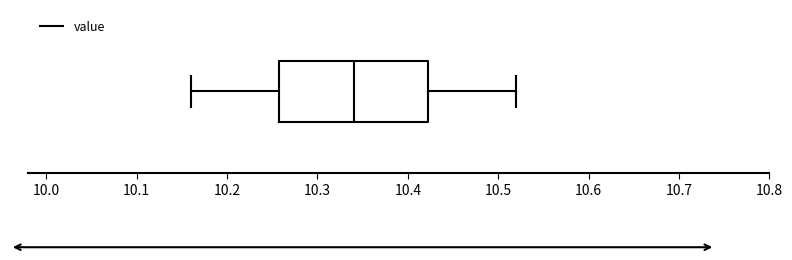

Transcribe this box plot: give where the median line is, the range the box spans, and where the two whiskers end, as read against the x-axis. The values are not printed on the chart, so give them approximately, as read against the axis.

median 10.34, box 10.26 to 10.42, whiskers 10.16 to 10.52